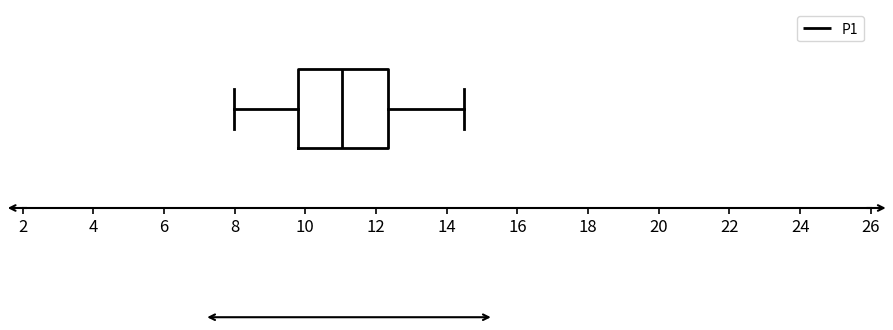

Transcribe this box plot: give where the median line is, the range the box spans, and where the two whiskers end, as read against the x-axis. The values are not printed on the chart, so give them approximately, as read against the axis.

median 11.0, box 9.8 to 12.4, whiskers 8.0 to 14.6